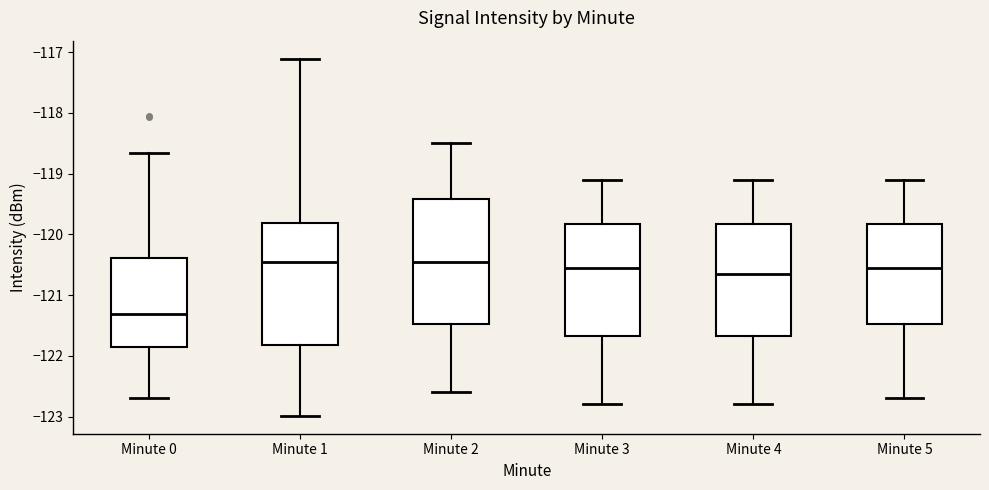

Reading left to right, read every box against the y-axis: the position of its median line, the range the box covers, and the ends of its whiskers. The values are not printed on the chart, so give them approximately, as read against the axis.

Minute 0: median -121.3, box -121.9 to -120.4, whiskers -122.7 to -118.7
Minute 1: median -120.4, box -121.8 to -119.8, whiskers -123.0 to -117.1
Minute 2: median -120.4, box -121.5 to -119.4, whiskers -122.6 to -118.5
Minute 3: median -120.5, box -121.7 to -119.8, whiskers -122.8 to -119.1
Minute 4: median -120.6, box -121.7 to -119.8, whiskers -122.8 to -119.1
Minute 5: median -120.5, box -121.5 to -119.8, whiskers -122.7 to -119.1